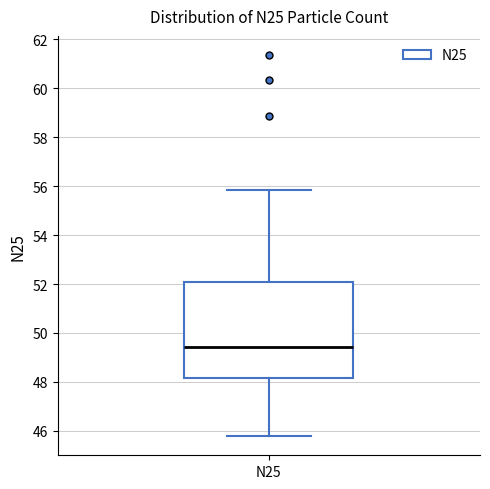

Read this box plot against the y-axis: the position of the median line, the range covered by the box, and the ends of both whiskers. The values are not printed on the chart, so give them approximately, as read against the axis.

median 49.4, box 48.2 to 52.0, whiskers 45.8 to 55.8